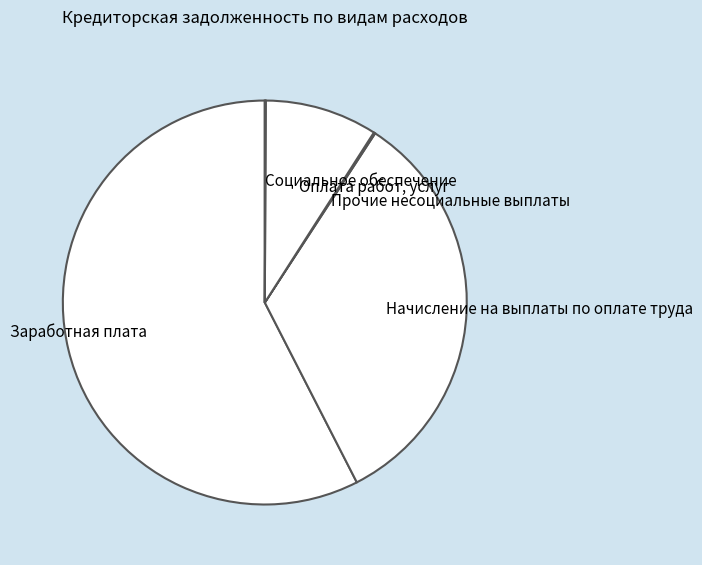

Which slice is the largest?

Заработная плата